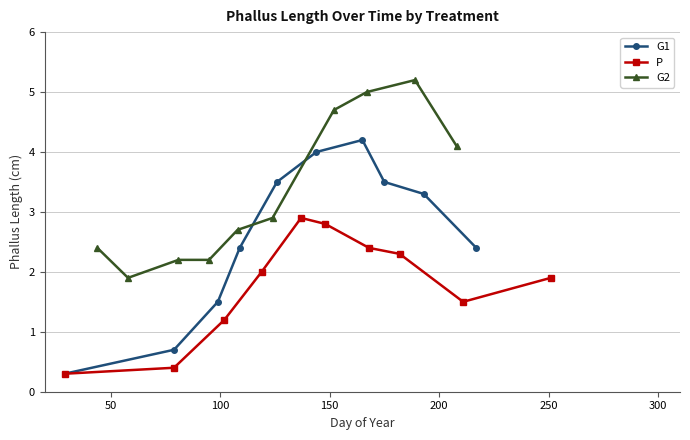

True or false: G1 and P intersect in this chart.

False